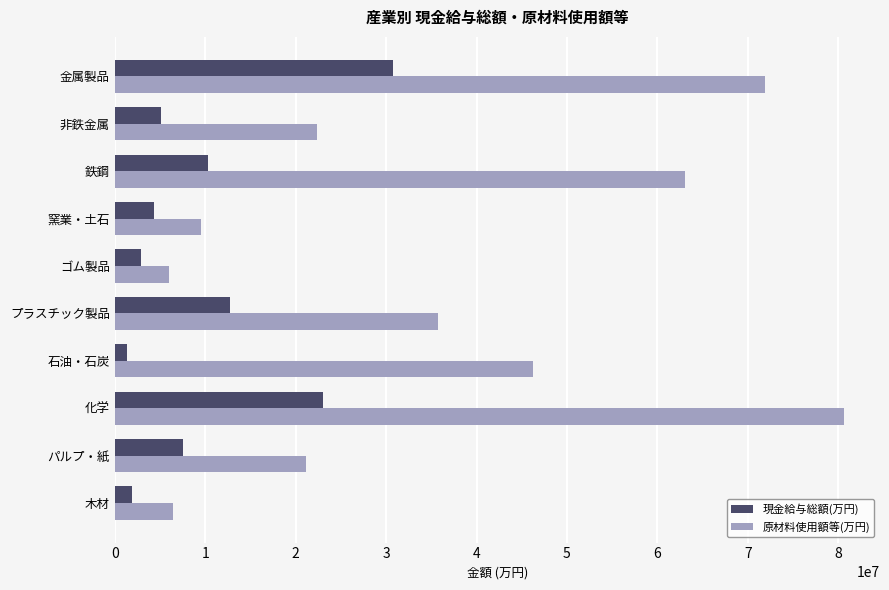

The value of 原材料使用額等(万円) at パルプ・紙 is 21112533. True or false?

True